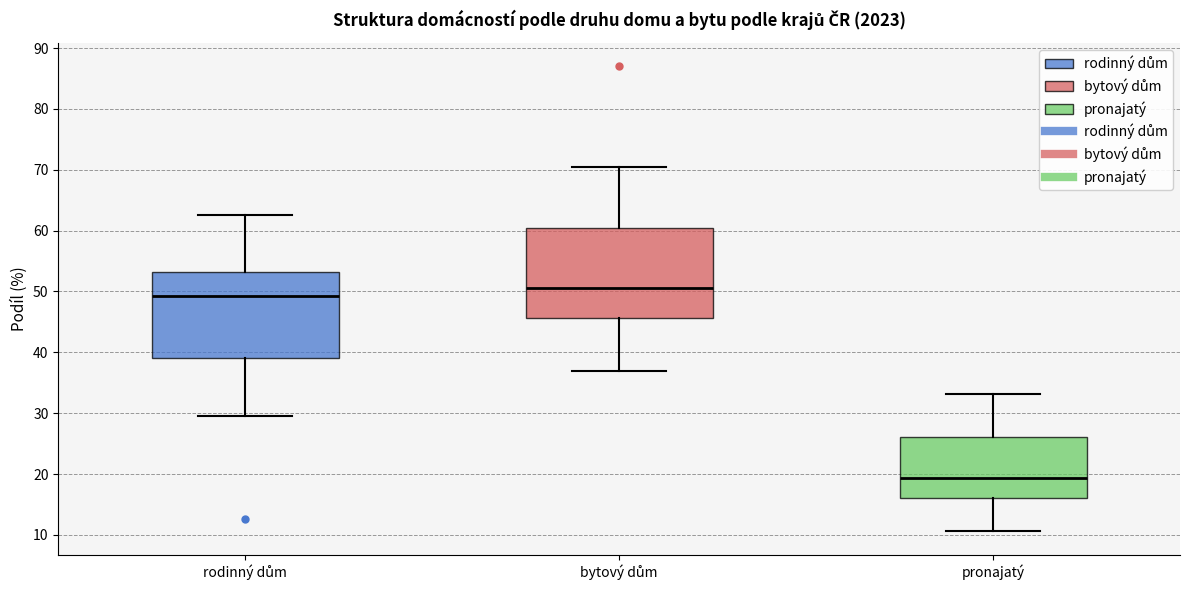

Which box has the lowest median line?

pronajatý